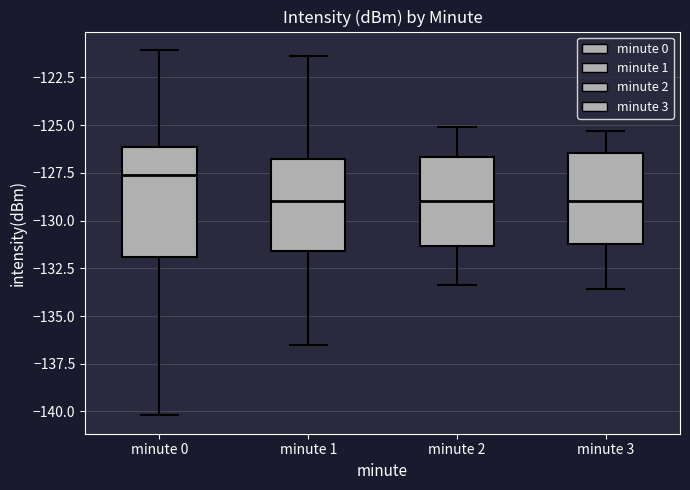

Reading left to right, transcribe this box plot: for each box, give where its median line is, the range the box spans, and where its two whiskers end, as read against the y-axis. The values are not printed on the chart, so give them approximately, as read against the axis.

minute 0: median -127.5, box -132.0 to -126.0, whiskers -140.0 to -121.0
minute 1: median -129.0, box -131.5 to -126.5, whiskers -136.5 to -121.5
minute 2: median -129.0, box -131.5 to -126.5, whiskers -133.5 to -125.0
minute 3: median -129.0, box -131.0 to -126.5, whiskers -133.5 to -125.5